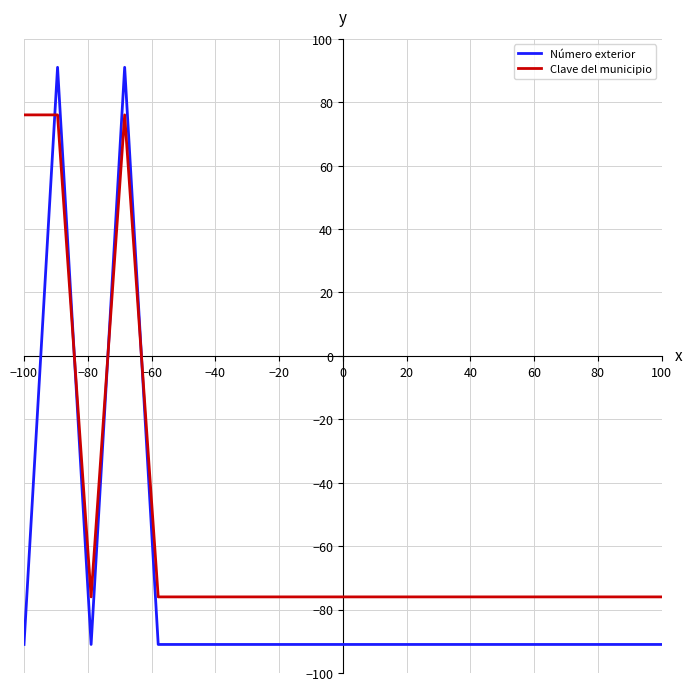

Which series has the widest spread of values?

Número exterior